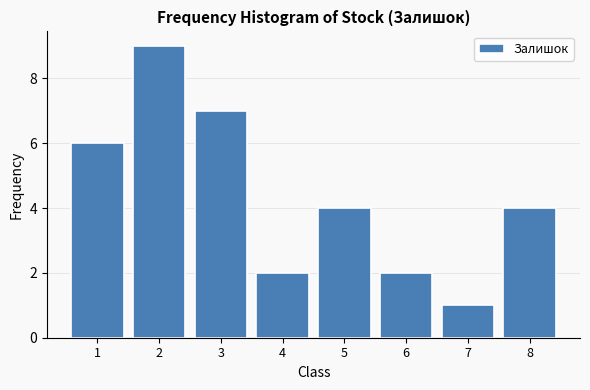

Reading left to right, what are all the values shown in this chart?

1=6	2=9	3=7	4=2	5=4	6=2	7=1	8=4